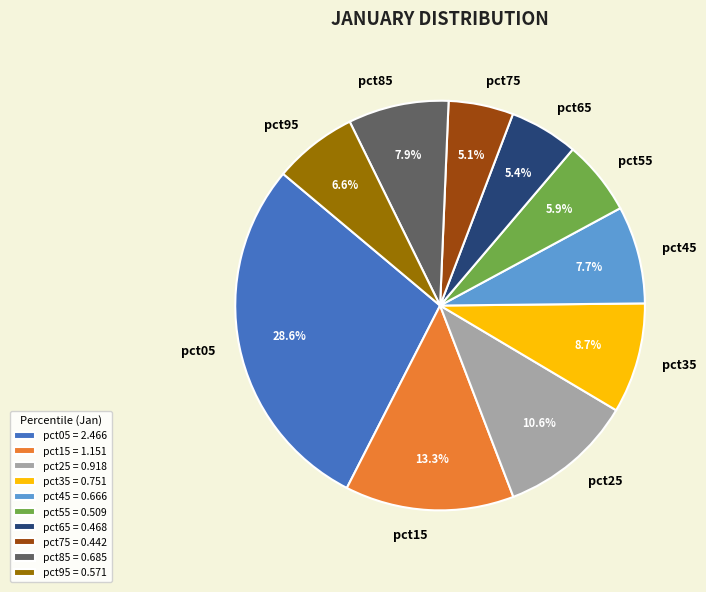

Does any single category account for the majority?

No